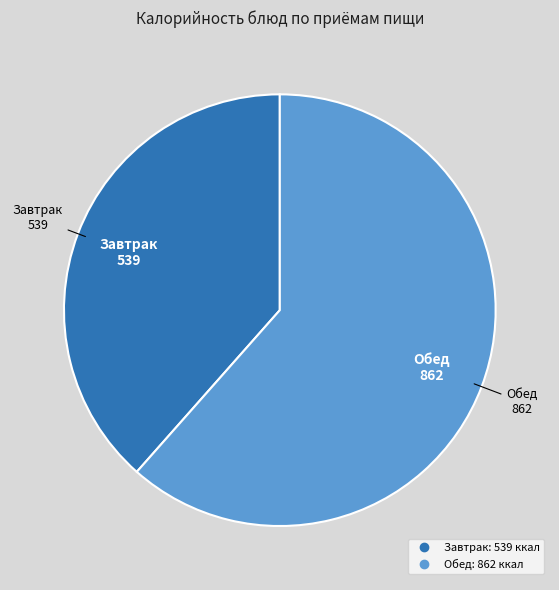

Is there a majority slice in this chart?

Yes